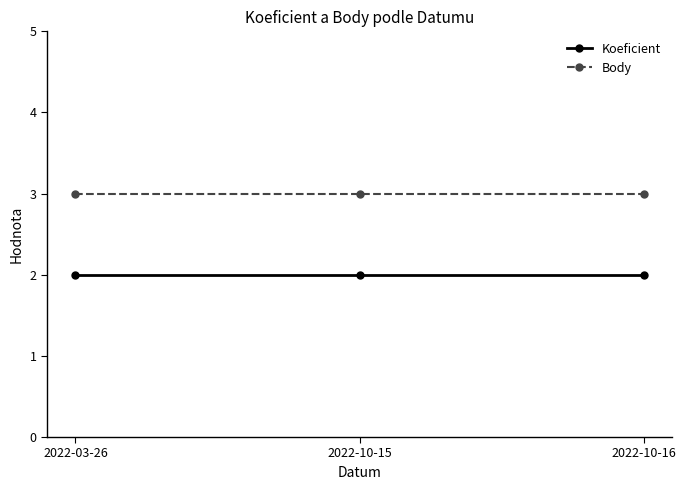

What is the lowest value of the Body series?

3